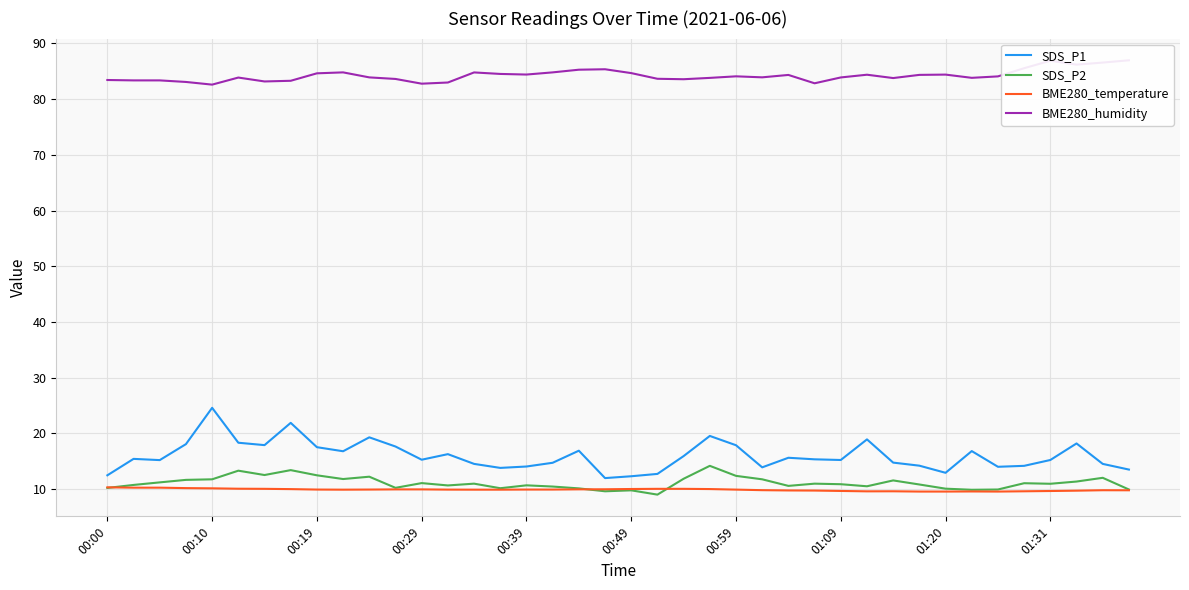

Rank the series at 33 from lowest to highest value.

BME280_temperature, SDS_P2, SDS_P1, BME280_humidity